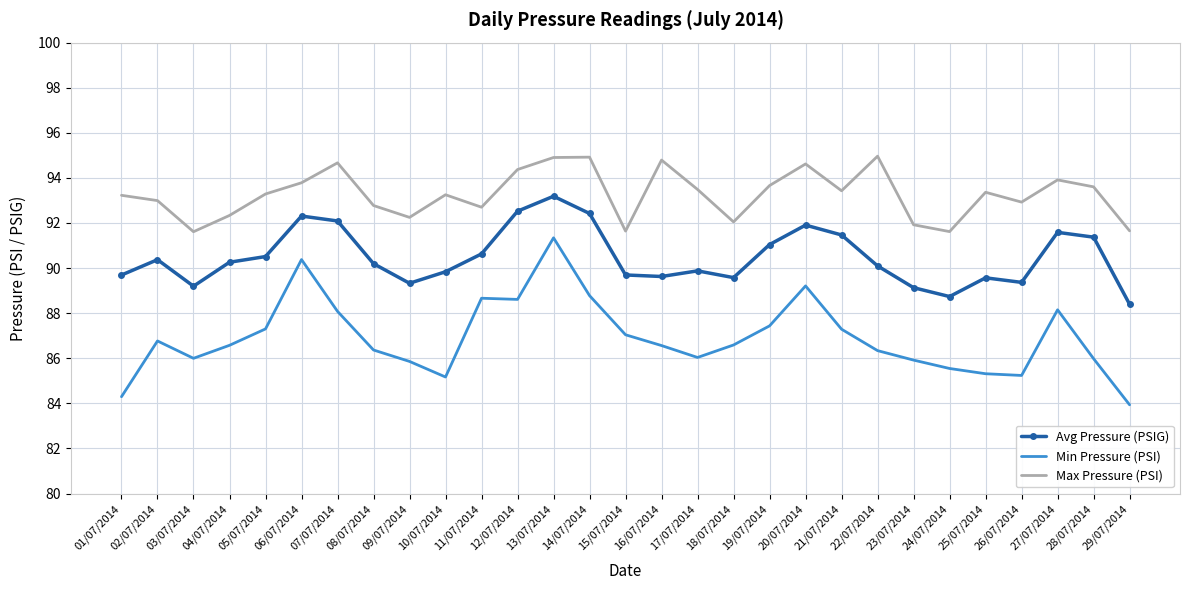

What position from the right is 19/07/2014?

11